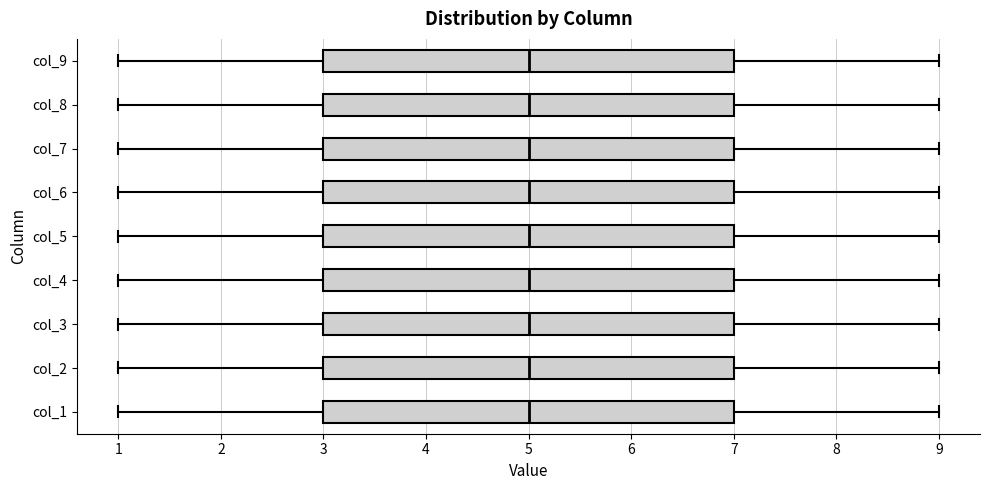

Where is the left edge of the box for col_8 on the x-axis? The values are not printed on the chart, so give them approximately, as read against the axis.

3